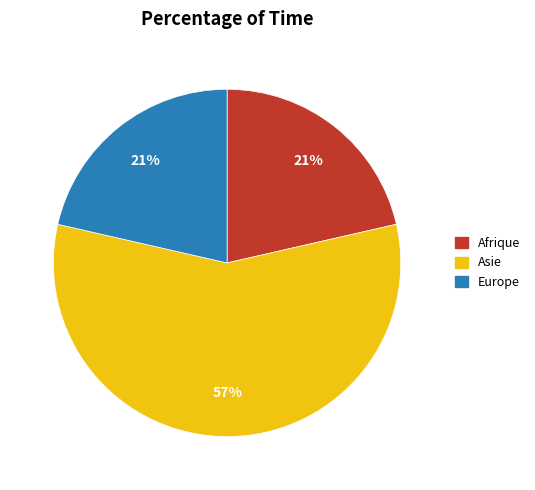

True or false: Asie accounts for 57% of the total.

True